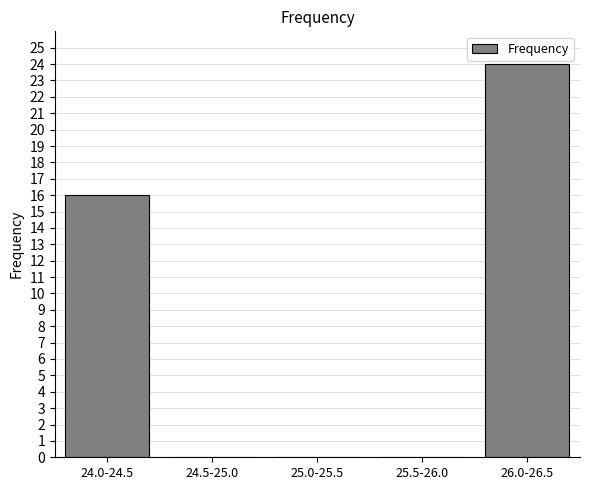

Reading right to left, transcribe all the data shown in this chart.

26.0-26.5=24	25.5-26.0=0	25.0-25.5=0	24.5-25.0=0	24.0-24.5=16